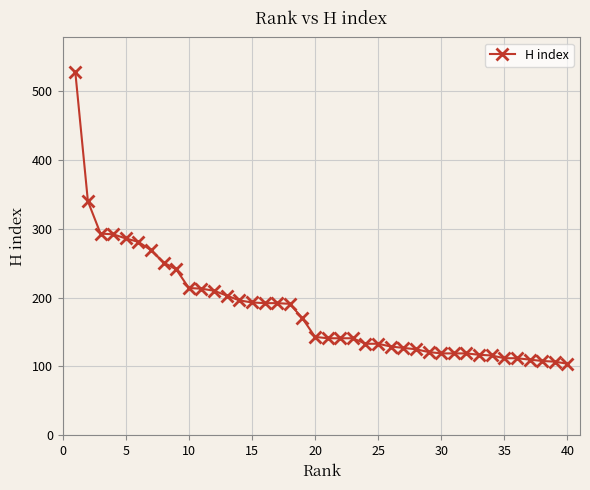

What is the sum of all values?

7332